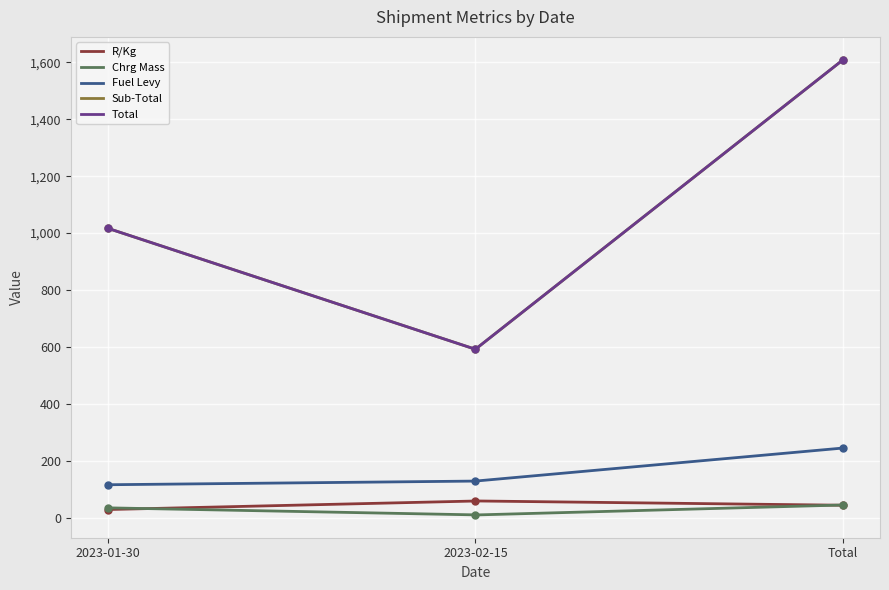

What are all the series names shown in the legend?

R/Kg, Chrg Mass, Fuel Levy, Sub-Total, Total